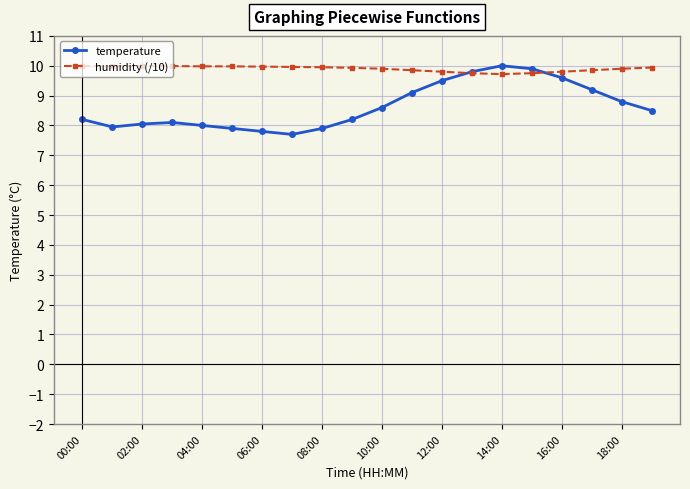

Which series has the largest total across all categories?

humidity (/10)